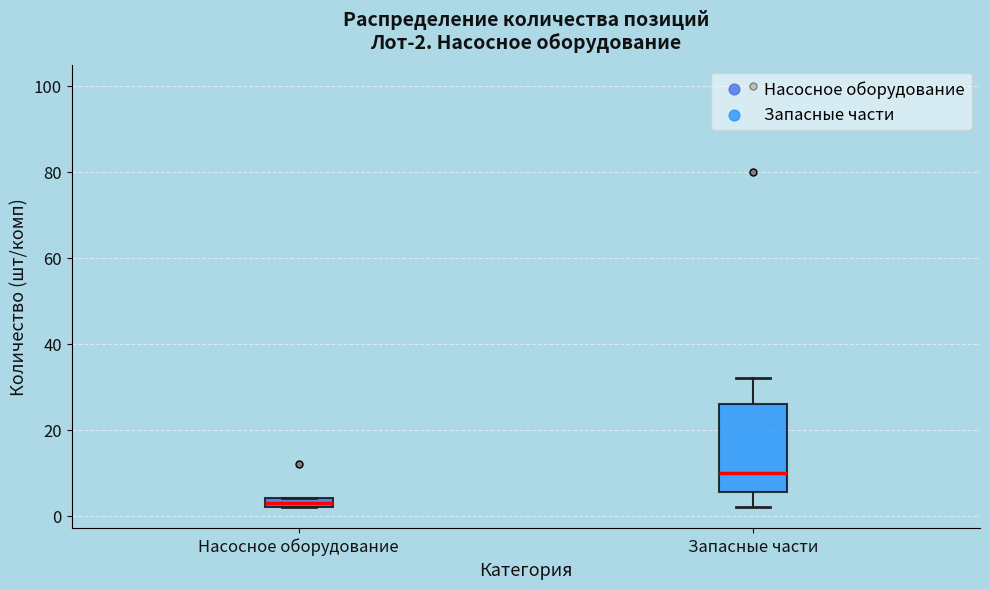

Which box's median line is the lowest?

Насосное оборудование